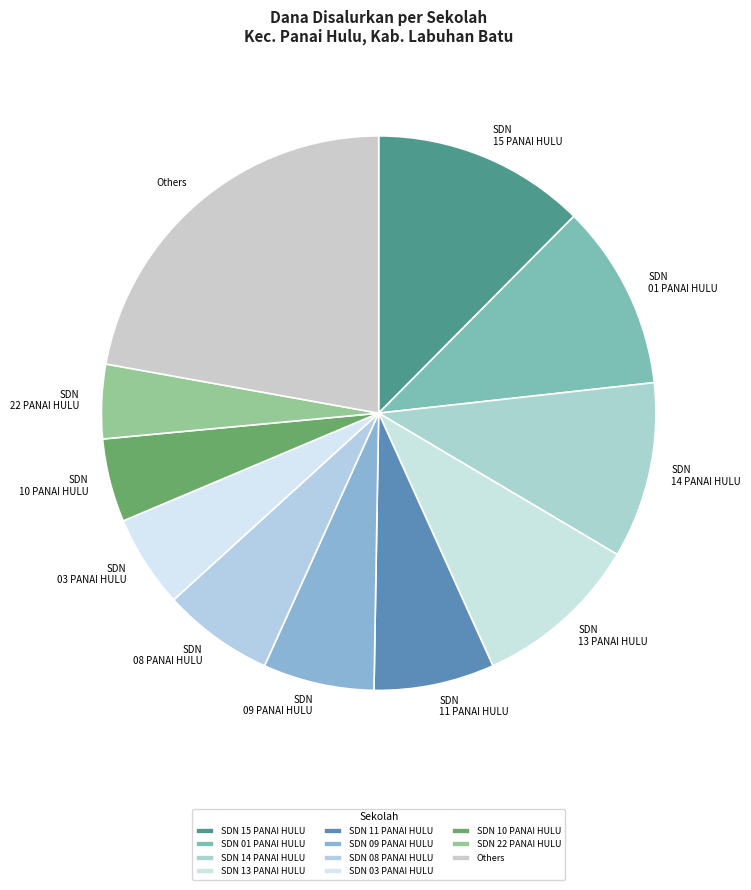

The SDN 15 PANAI HULU slice represents 5% of the pie. True or false?

False